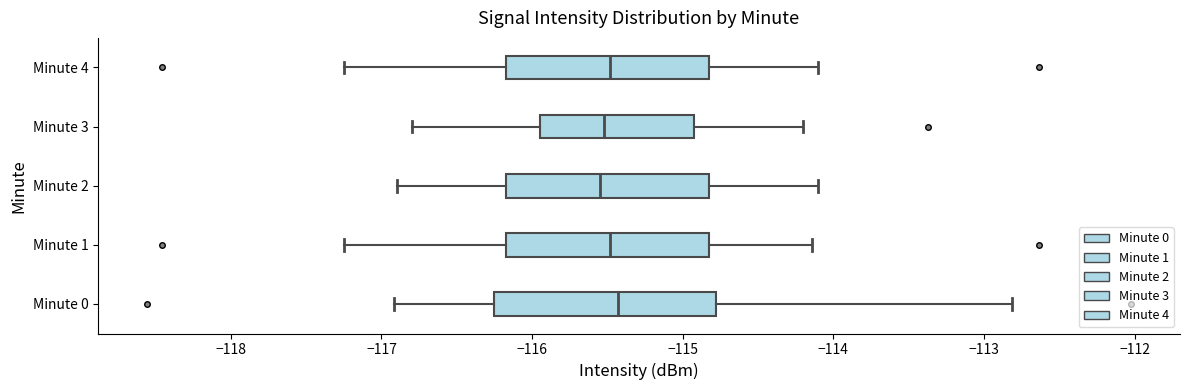

Where does the left whisker of the box for Minute 3 end on the x-axis? The values are not printed on the chart, so give them approximately, as read against the axis.

-116.8